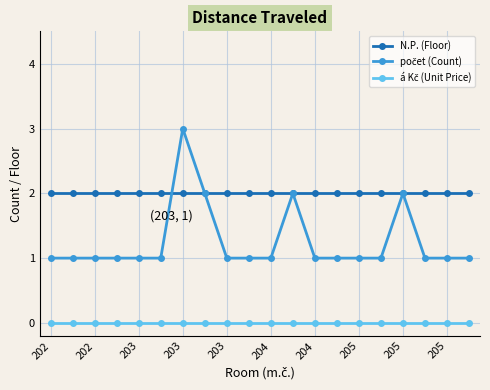

Which series has the largest total across all categories?

N.P. (Floor)